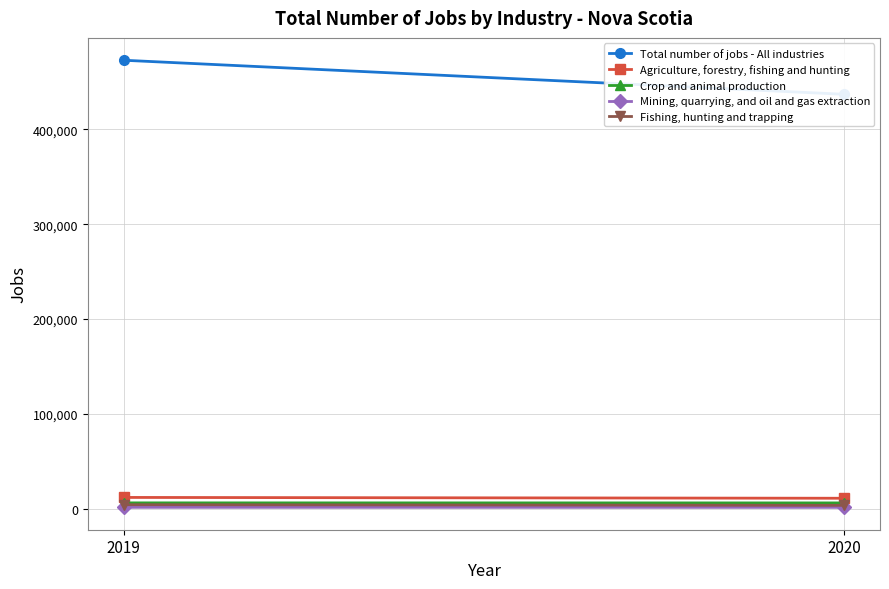

At which category is the sum across all series the highest?

2019